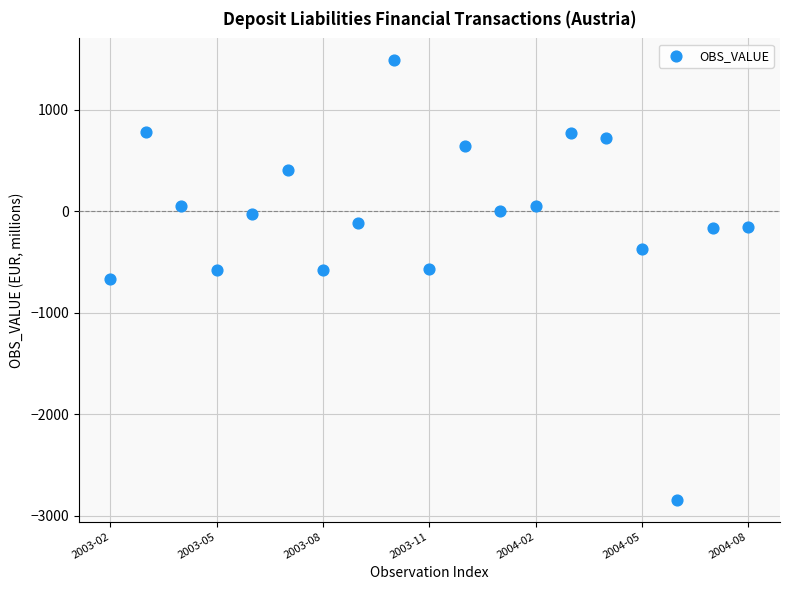

What is the range of Y values (max minus min)?

4328.7